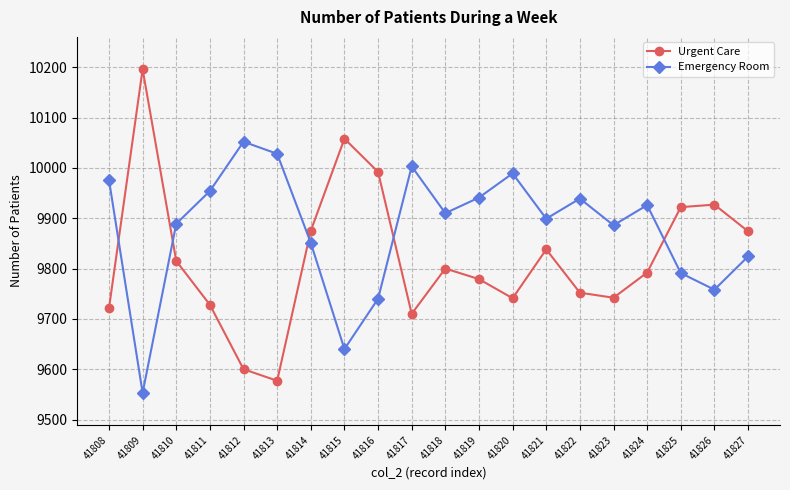

Is this an area chart (filled region under the line)?

No